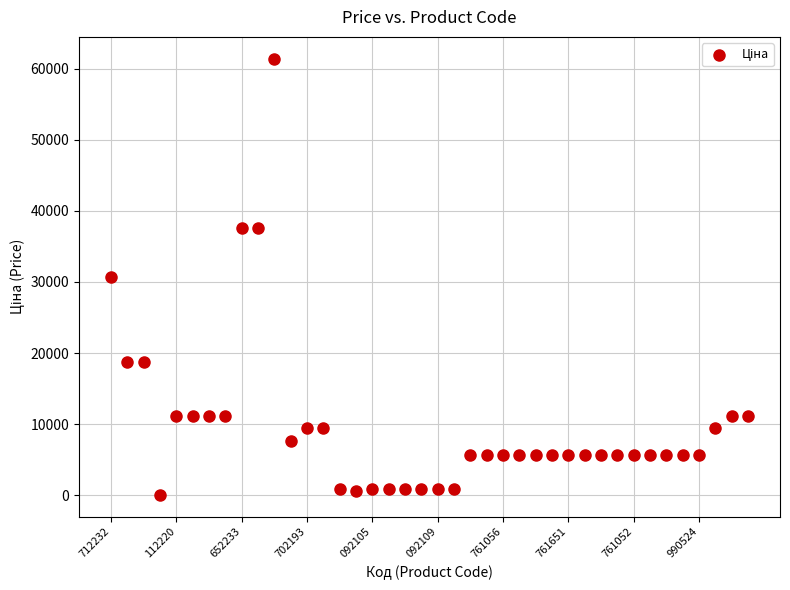

What is the range of Y values (max minus min)?

61402.2